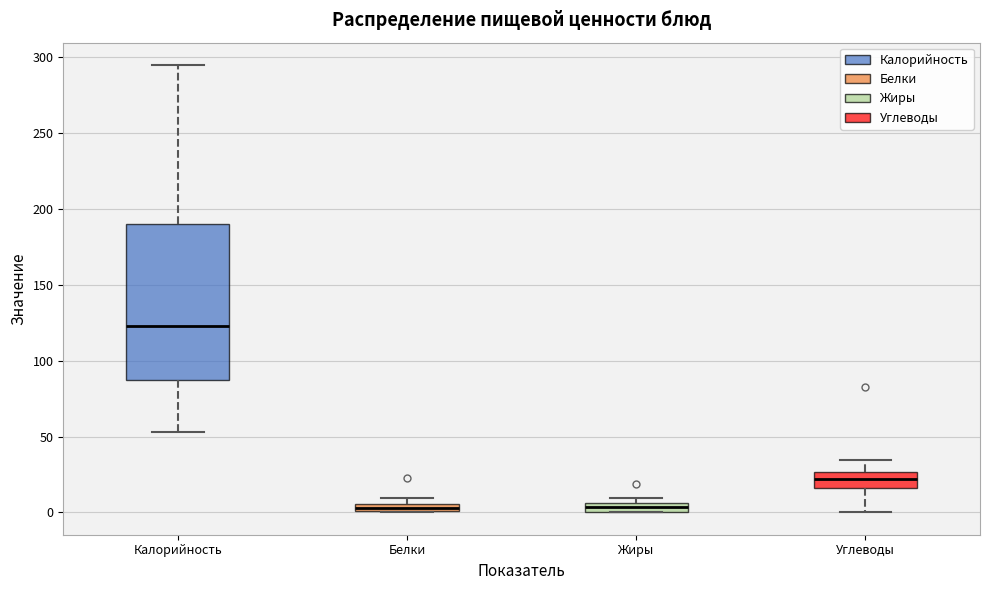

Which box is the tallest, from its lower edge to its upper edge?

Калорийность